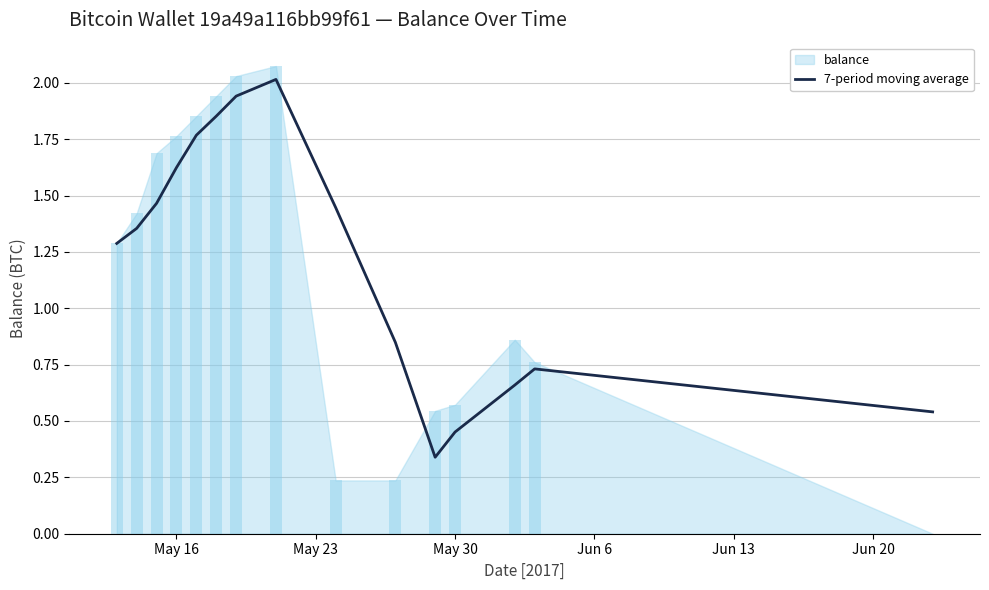

What is the highest value of the 7-period moving average series?

2.0